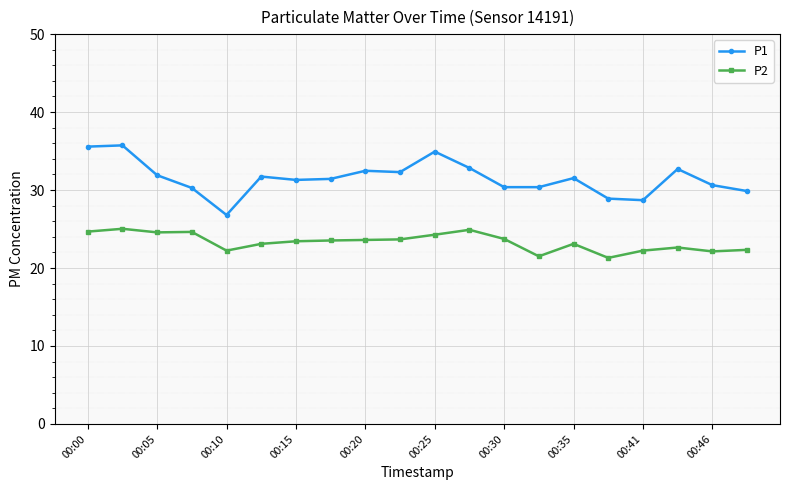

What is the difference between the maximum and minimum values in the P2 series?

3.7